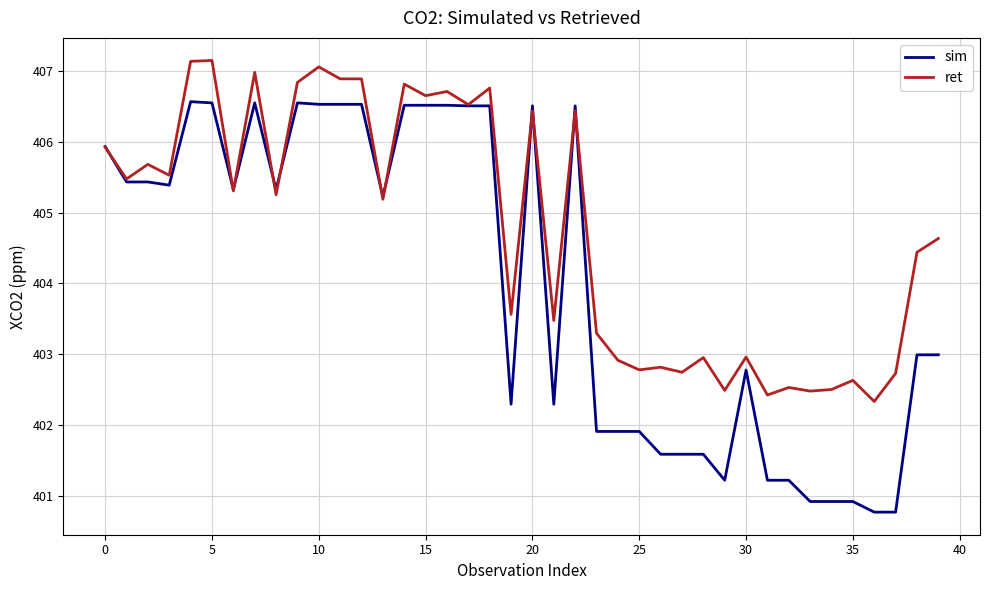

List the series in order of their peak value, lowest first.

sim, ret